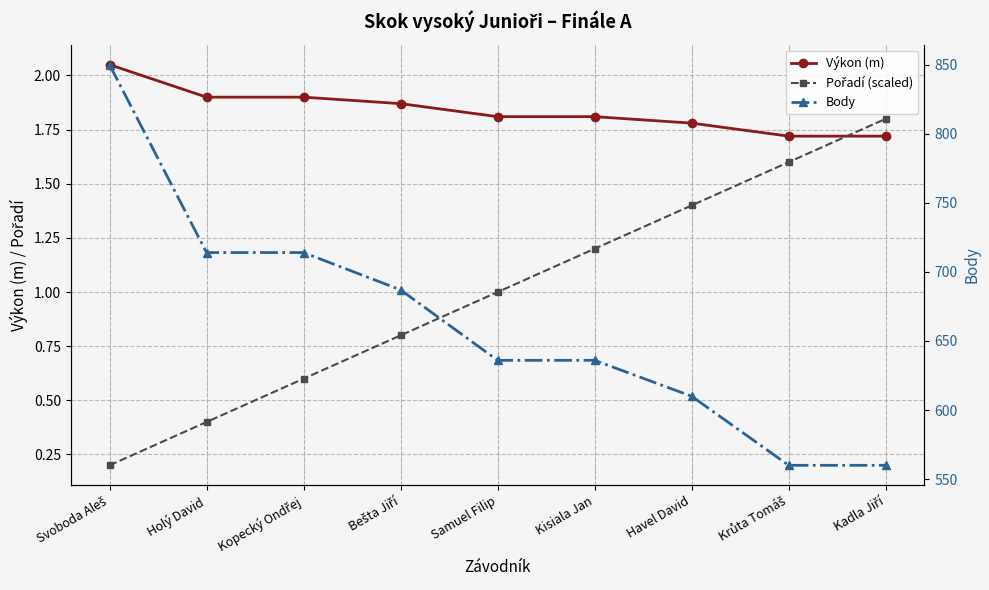

The value of Pořadí (scaled) at Havel David is 0.9. True or false?

False